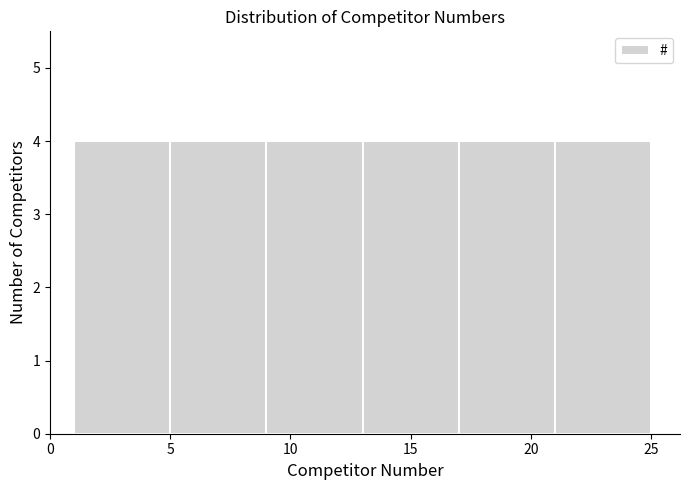

Reading left to right, transcribe this chart: for each bar, give the range it covers on the x-axis and its height. The values are not printed on the chart, so give them approximately, as read against the axis.

1 to 5: 4
5 to 9: 4
9 to 13: 4
13 to 17: 4
17 to 21: 4
21 to 25: 4